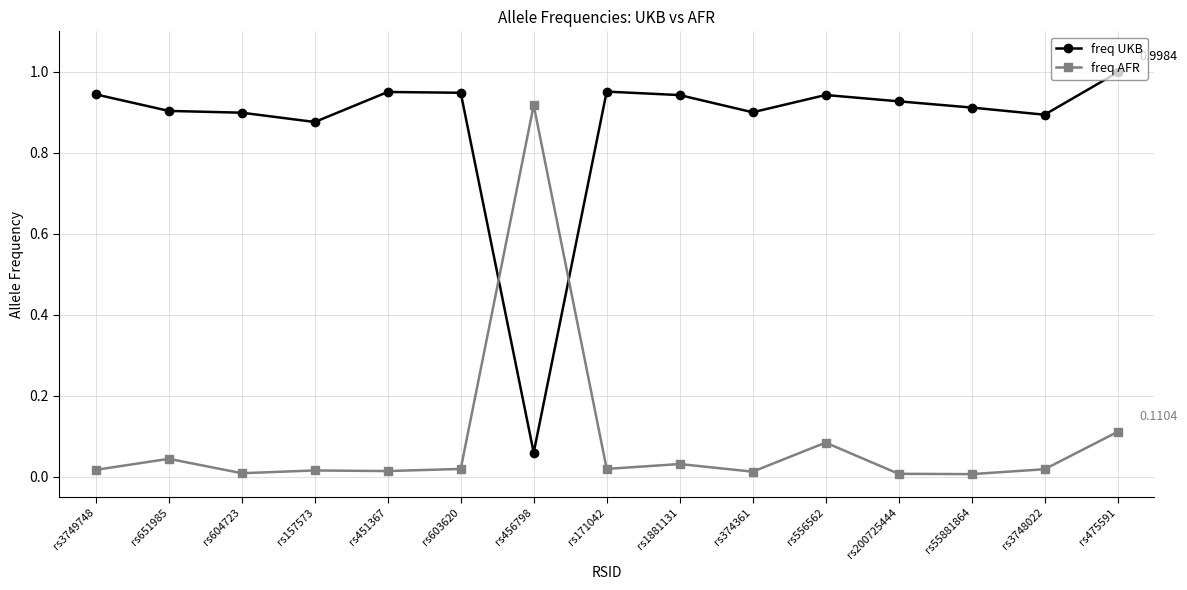

What is the label of the 8th point from the right?

rs171042